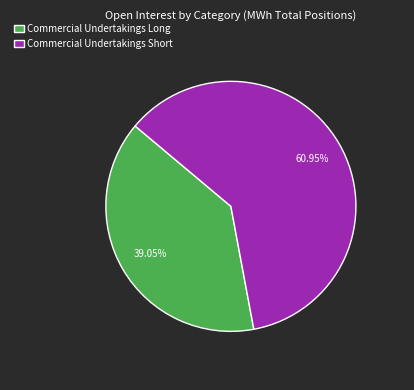

Is it true that Commercial Undertakings Short is 52% of the pie?

False